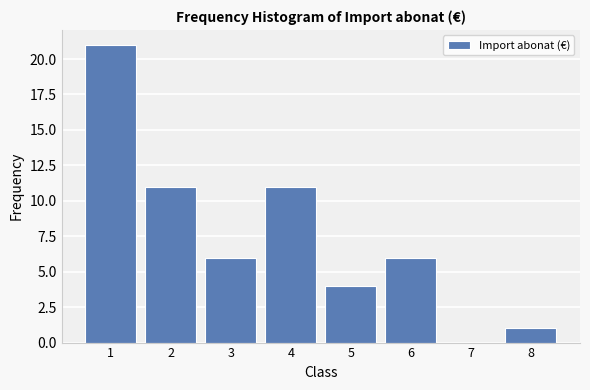

Reading left to right, list all the values displayed in this chart.

1=21	2=11	3=6	4=11	5=4	6=6	7=0	8=1